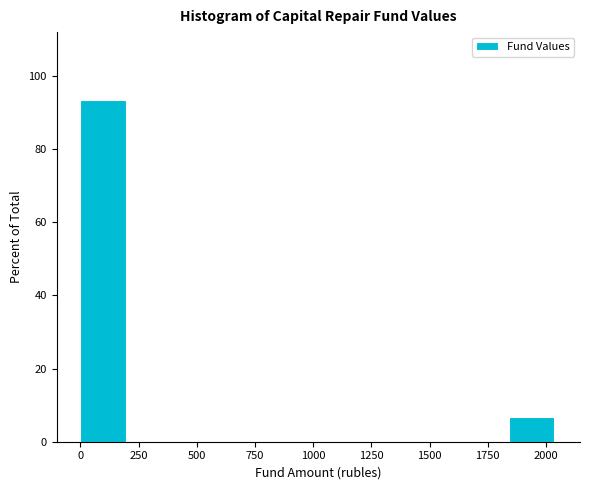

Over which range of the x-axis is the bar tallest?

0 to 200